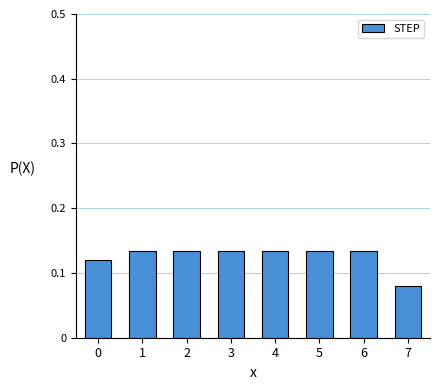

The value at 4 is 0.0. True or false?

False